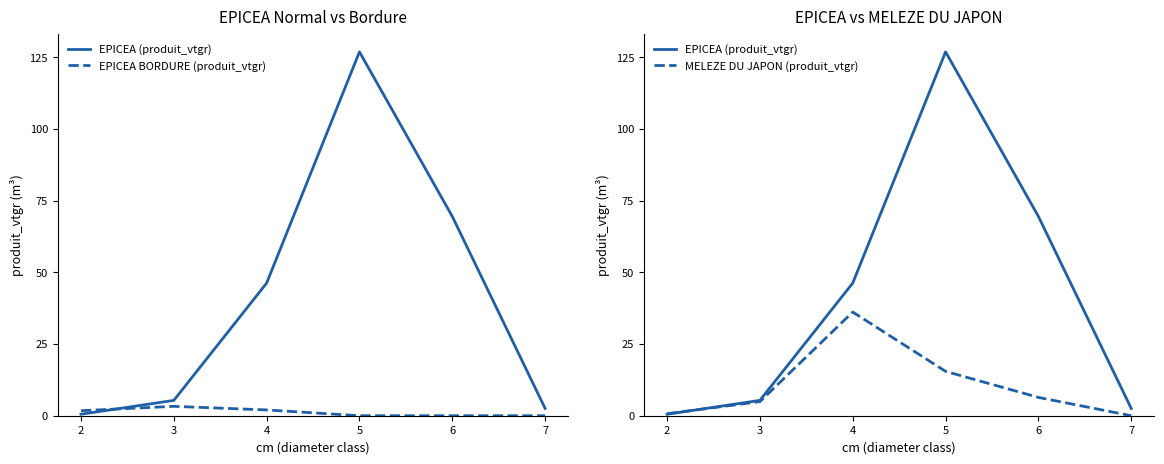

Reading left to right, transcribe all the data shown in this chart.

EPICEA (produit_vtgr): 0.5	5.3	46.2	126.8	69.5	2.5
EPICEA BORDURE (produit_vtgr): 1.7	3.3	2.0	0.0	0.0	0.0
MELEZE DU JAPON (produit_vtgr): 0.7	4.9	36.1	15.5	6.4	0.0